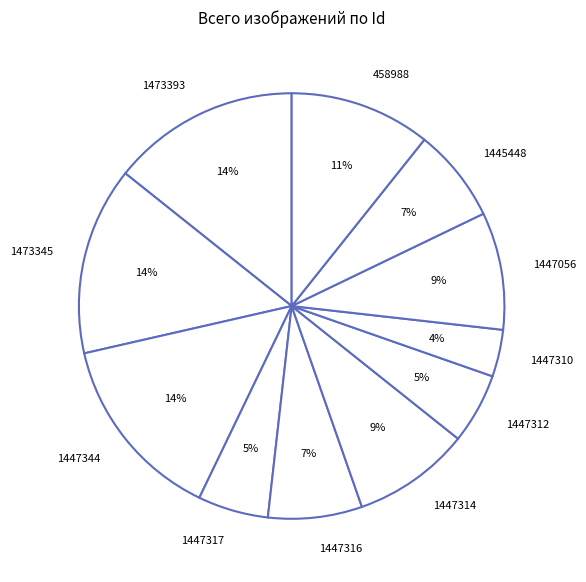

The 1447056 slice represents 9% of the pie. True or false?

True